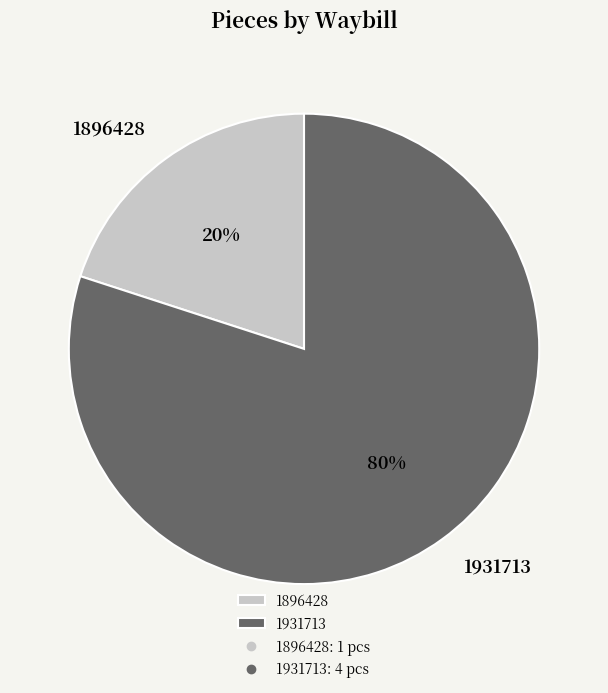

Between 1896428 and 1931713, which is larger?

1931713